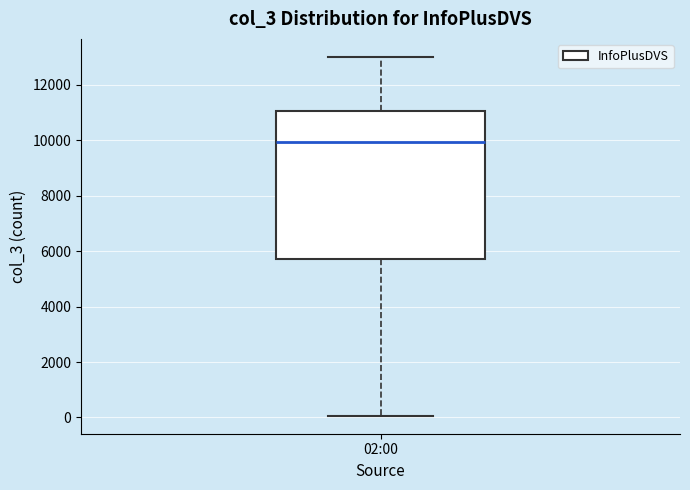

Where does the lower whisker of the box for 02:00 end on the y-axis? The values are not printed on the chart, so give them approximately, as read against the axis.

0